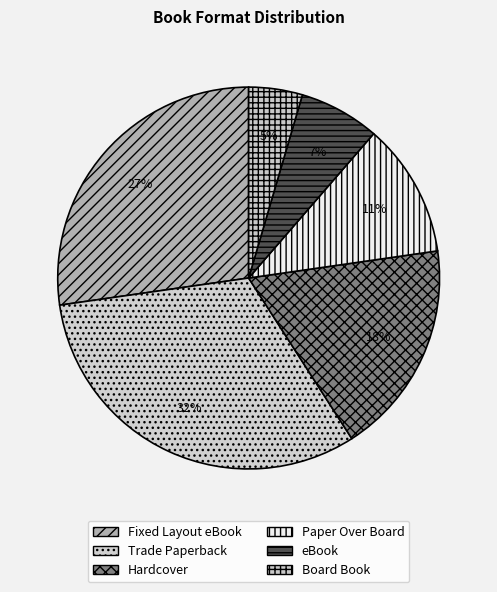

Is it true that Hardcover is 18% of the pie?

True